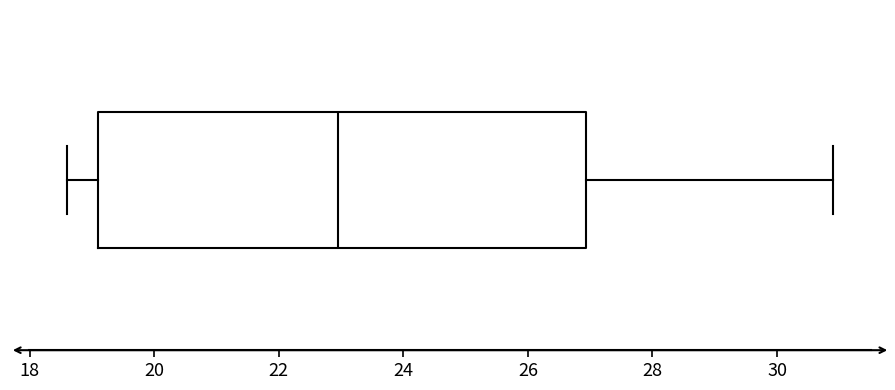

Transcribe this box plot: give where the median line is, the range the box spans, and where the two whiskers end, as read against the x-axis. The values are not printed on the chart, so give them approximately, as read against the axis.

median 23.0, box 19.2 to 27.0, whiskers 18.6 to 31.0